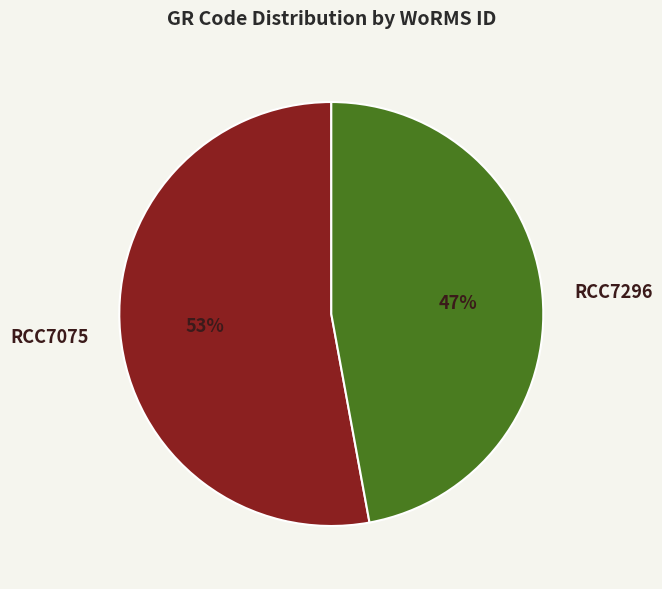

Between RCC7075 and RCC7296, which is larger?

RCC7075